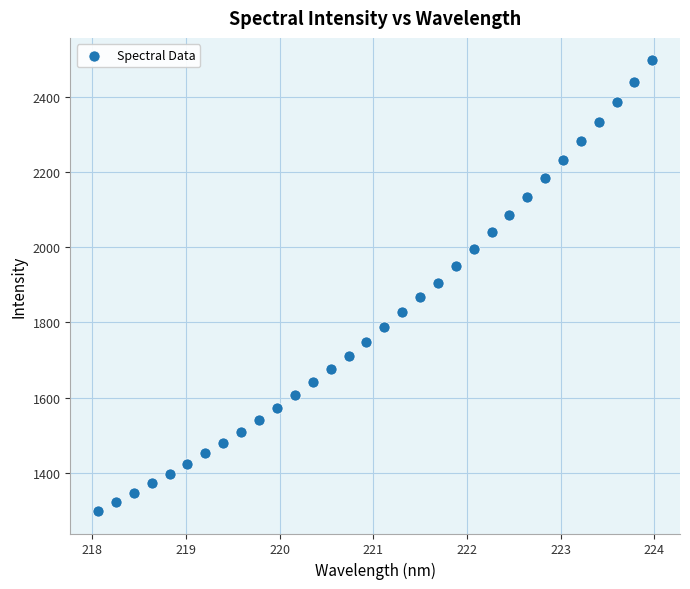

What is the range of X values (max minus min)?

5.9